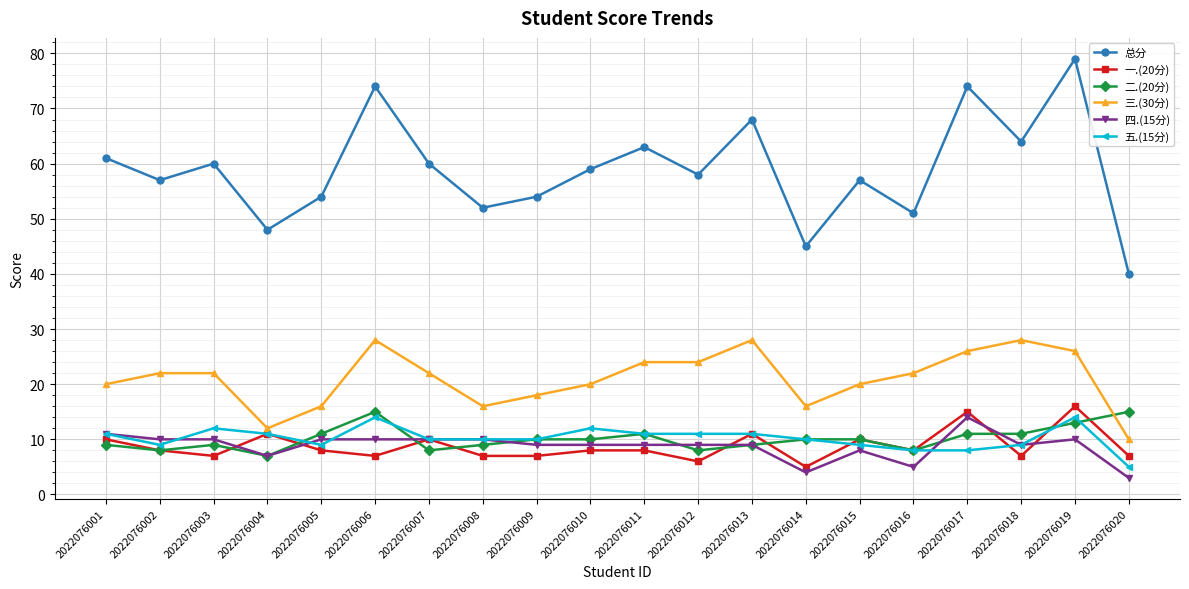

What is the total value across all series at 2022076010?

118